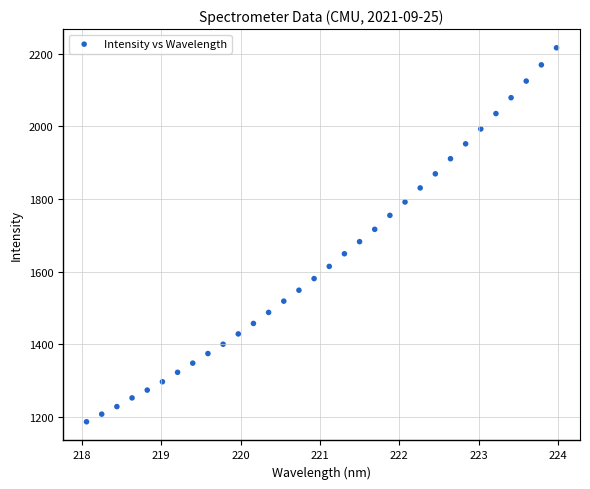

What is the range of X values (max minus min)?

5.9